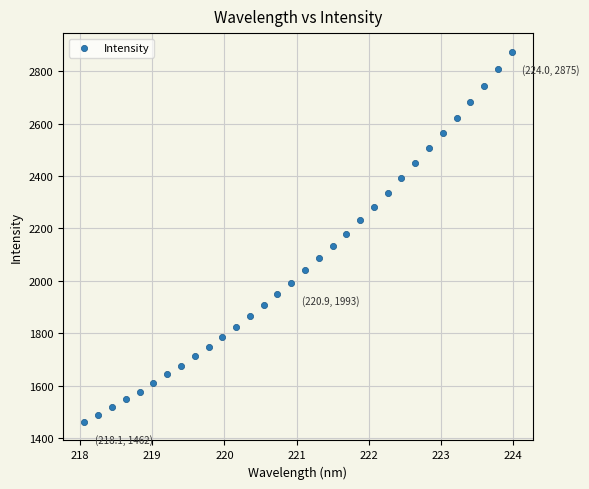

What is the range of Y values (max minus min)?

1413.1